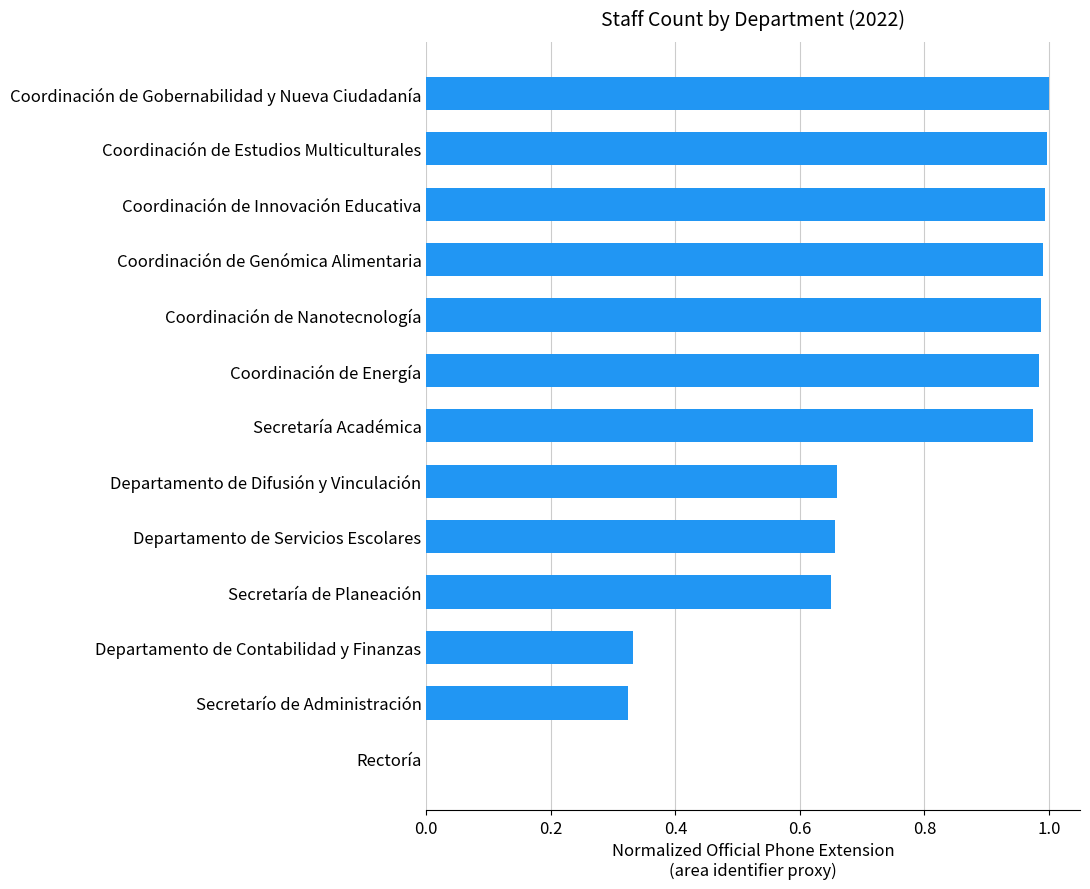

The value at Rectoría is 0.4. True or false?

False